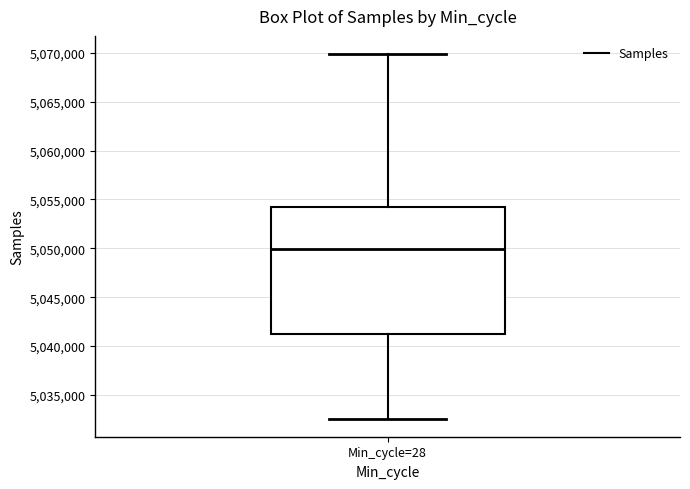

Where does the upper whisker of the box for Min_cycle=28 end on the y-axis? The values are not printed on the chart, so give them approximately, as read against the axis.

5070000